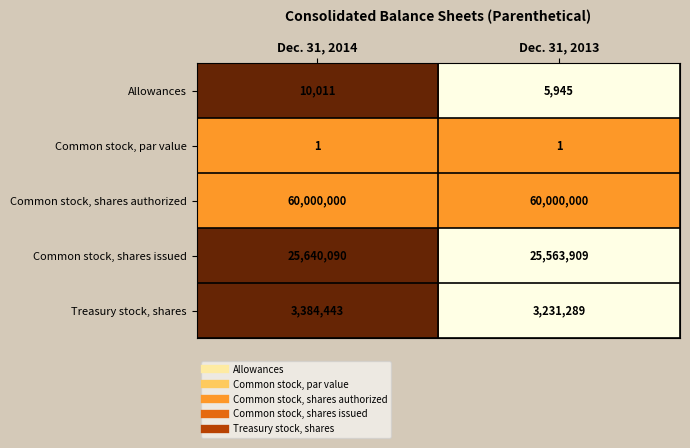

The value of Common stock, par value at Dec. 31, 2013 is 1. True or false?

True